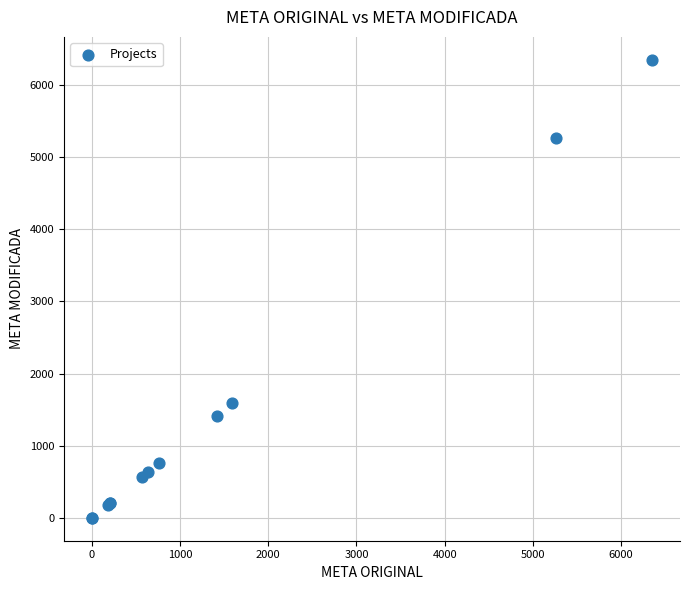

What Y value in the scatter plot is closest to 3175?

1589.6